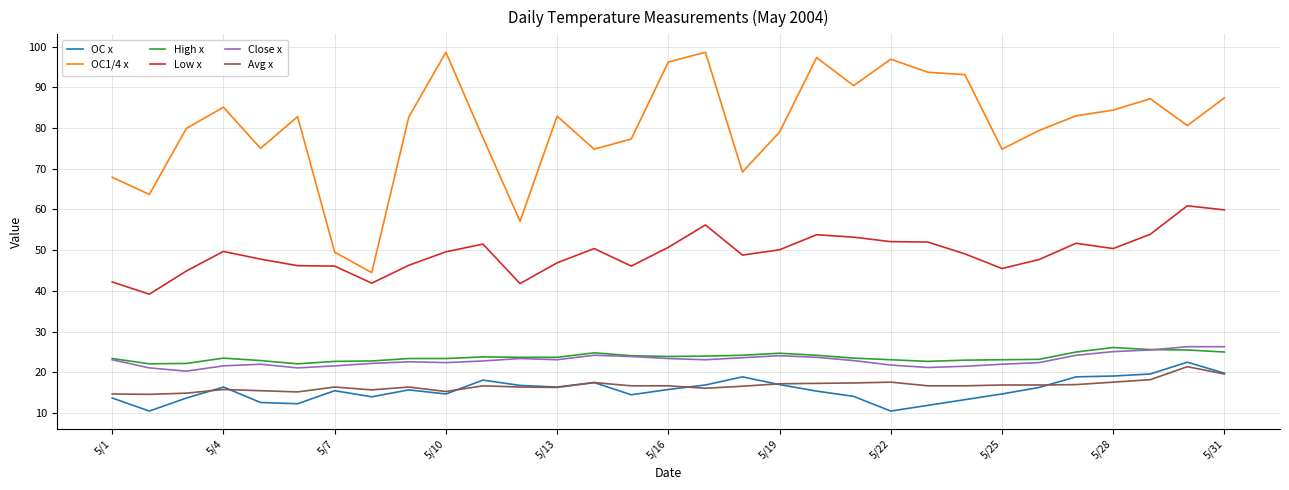

Which series has the largest total across all categories?

OC1/4 x